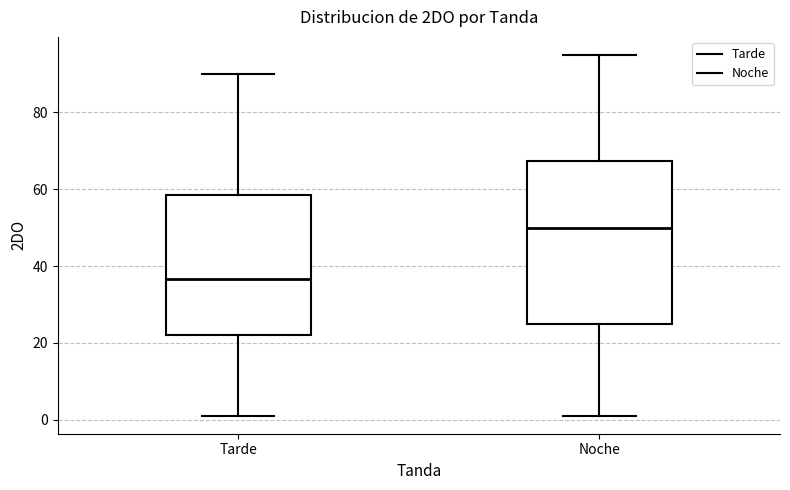

Comparing the boxes themselves (not the whiskers), which one is the tallest?

Noche